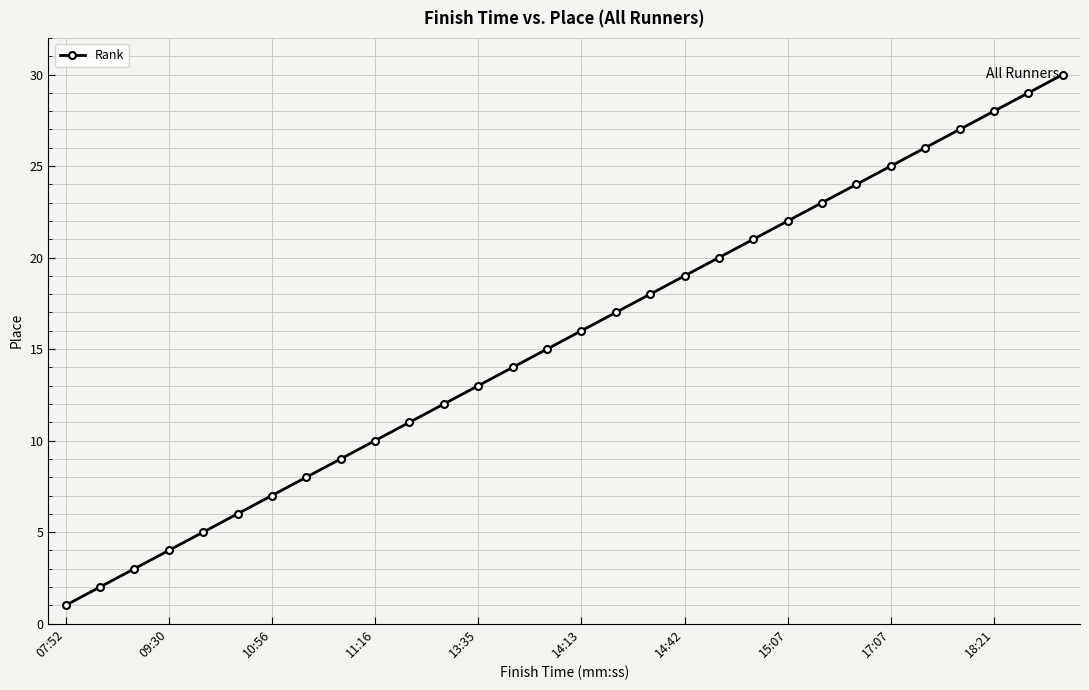

What is the difference between the maximum and second lowest values?

28